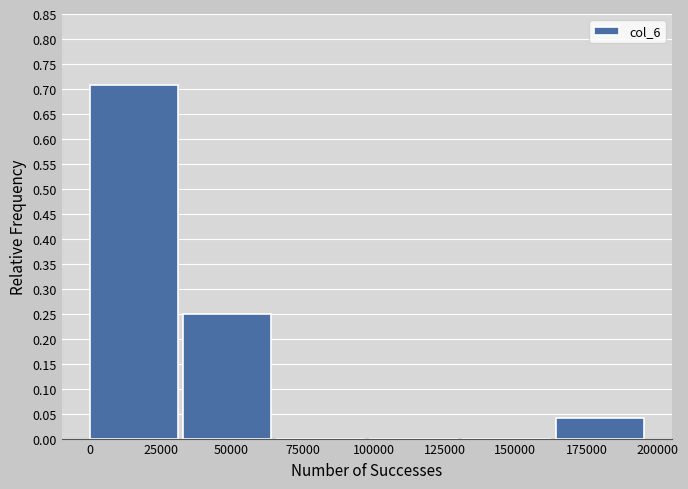

What is the height of the bar covering 0 to 35000 on the x-axis? Neither the bar edges nor the heights are printed on the chart, so give them approximately, as read against the axes.

0.71